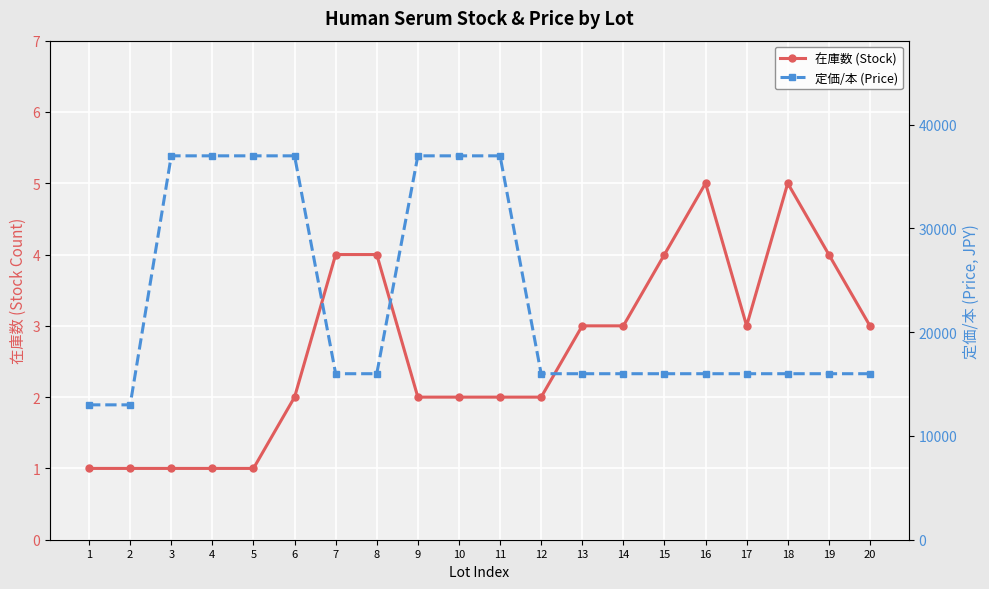

List the labels in order of 在庫数 (Stock) value, largest first.

16, 18, 7, 8, 15, 19, 13, 14, 17, 20, 6, 9, 10, 11, 12, 1, 2, 3, 4, 5